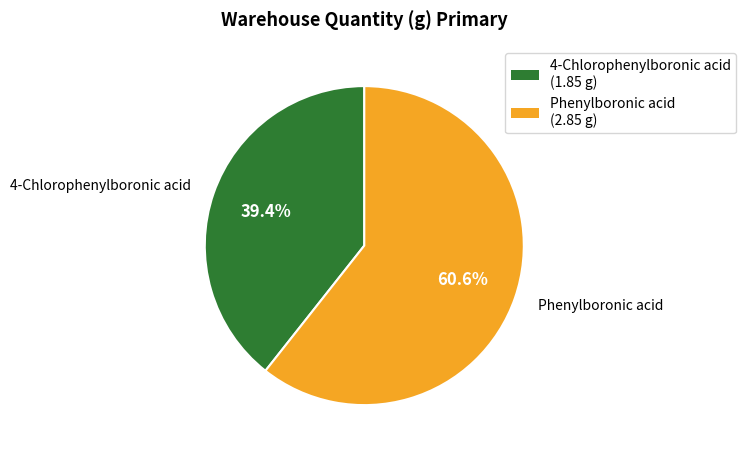

What percentage is NOT represented by 4-Chlorophenylboronic acid?

60.6%